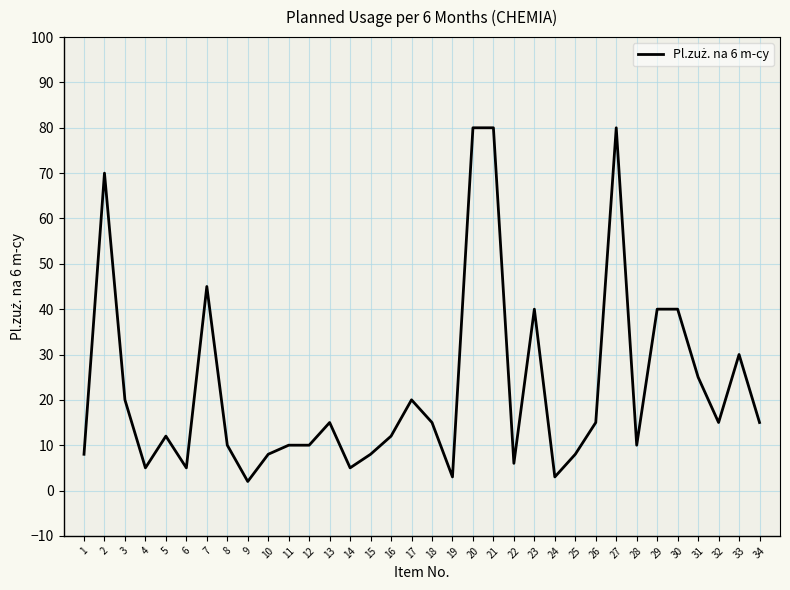

True or false: the data shows 33 at 3.

False